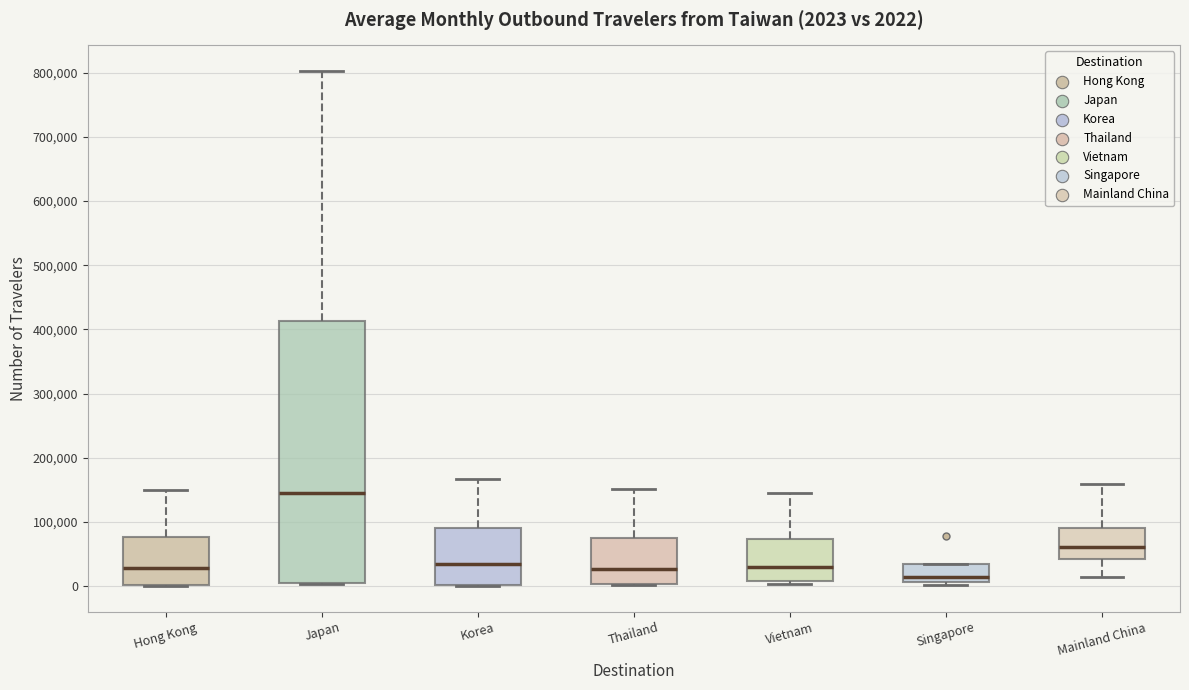

Which box's median line is the lowest?

Singapore